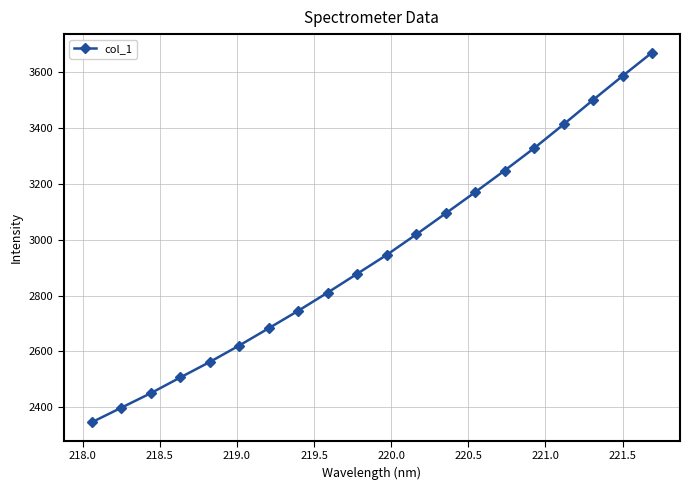

What is the average value?

2949.3